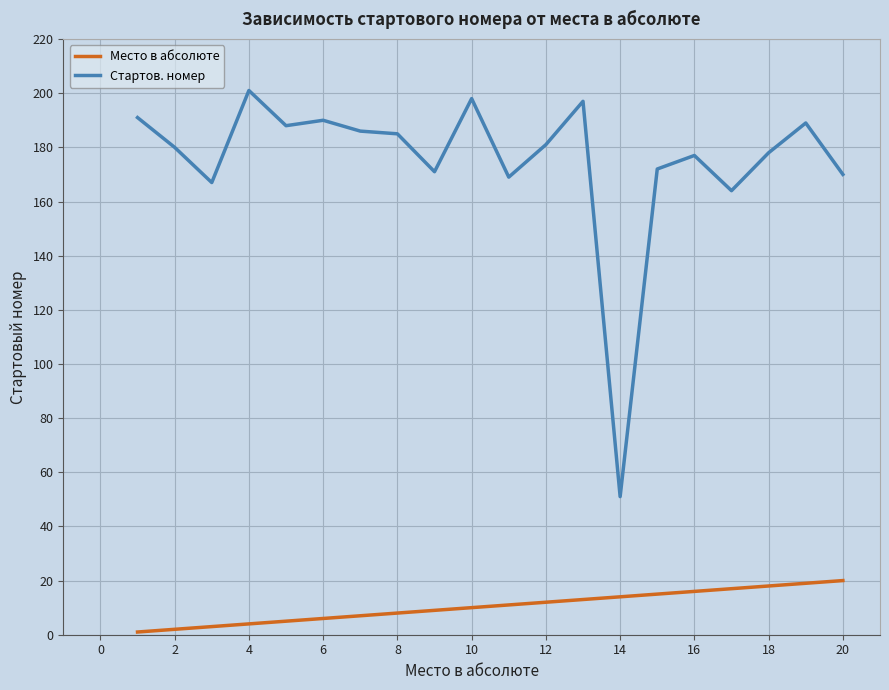

What is the smallest value displayed?

1